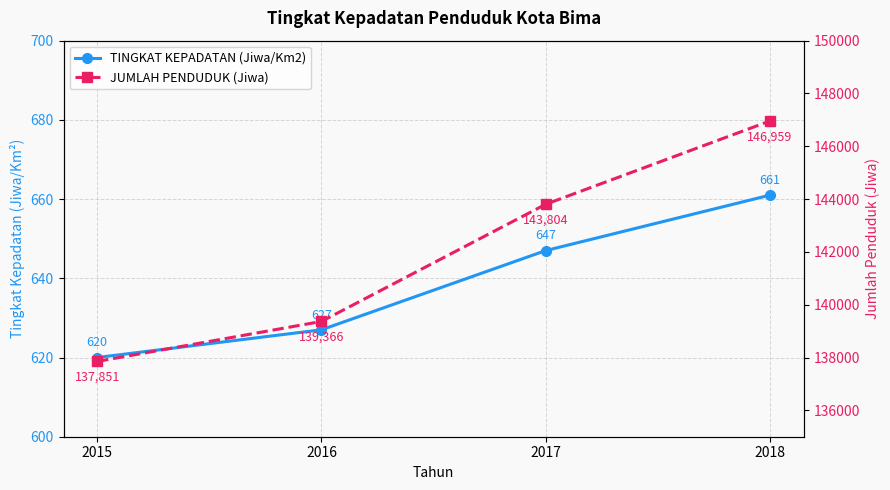

Which series has the largest range (max minus min)?

JUMLAH PENDUDUK (Jiwa)